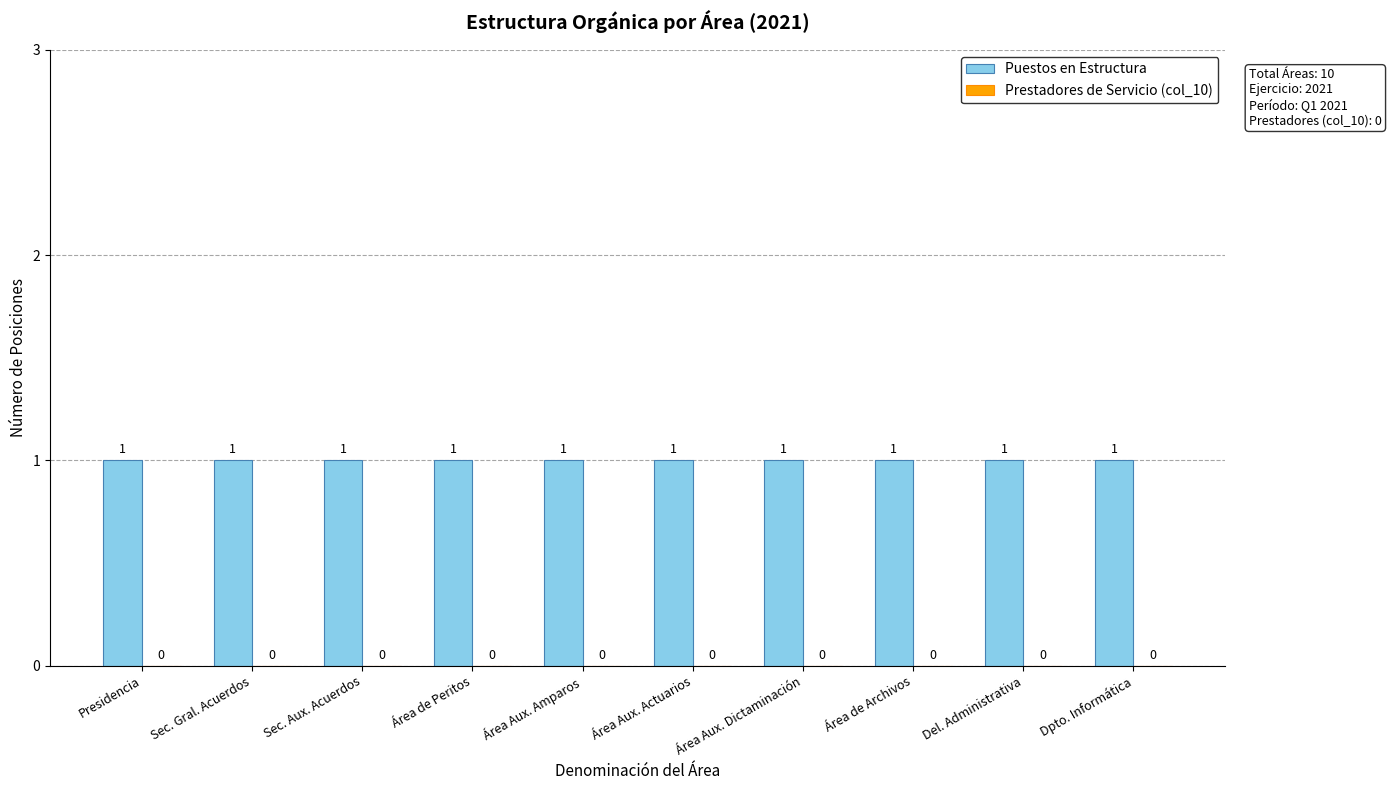

What is the total value across all series at Presidencia?

1